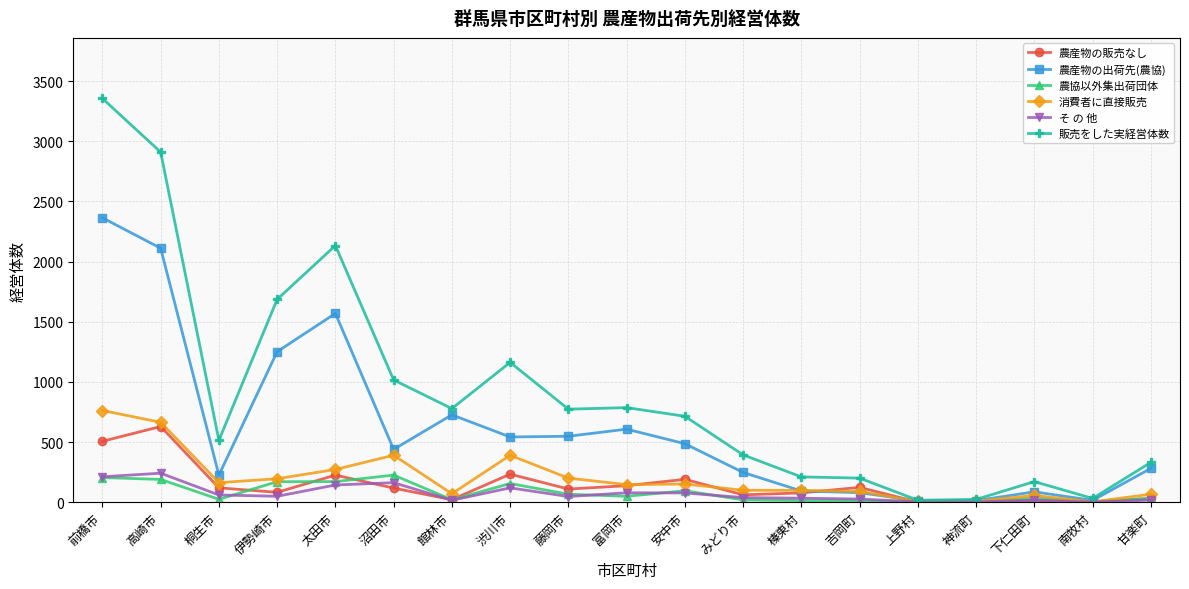

What is the sum of the そ の 他 values at 神流町 and 渋川市?

121